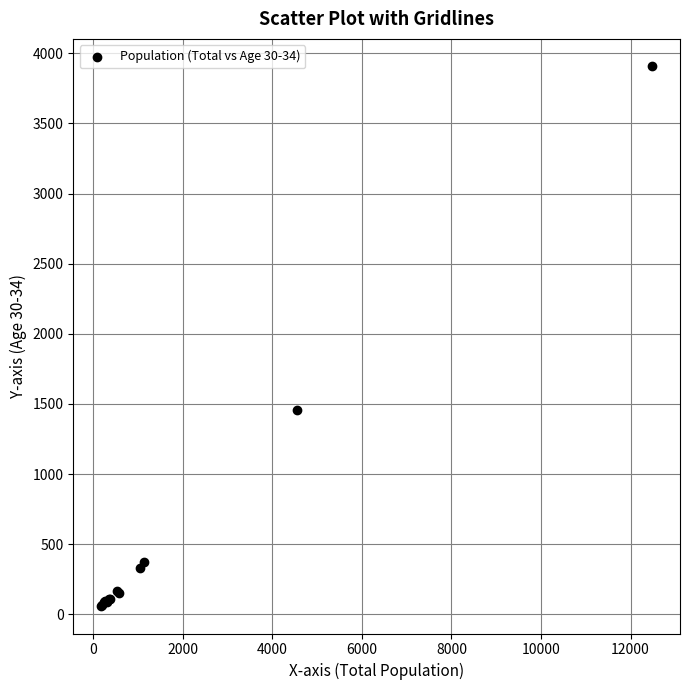

What Y value in the scatter plot is closest to 1983?

1458